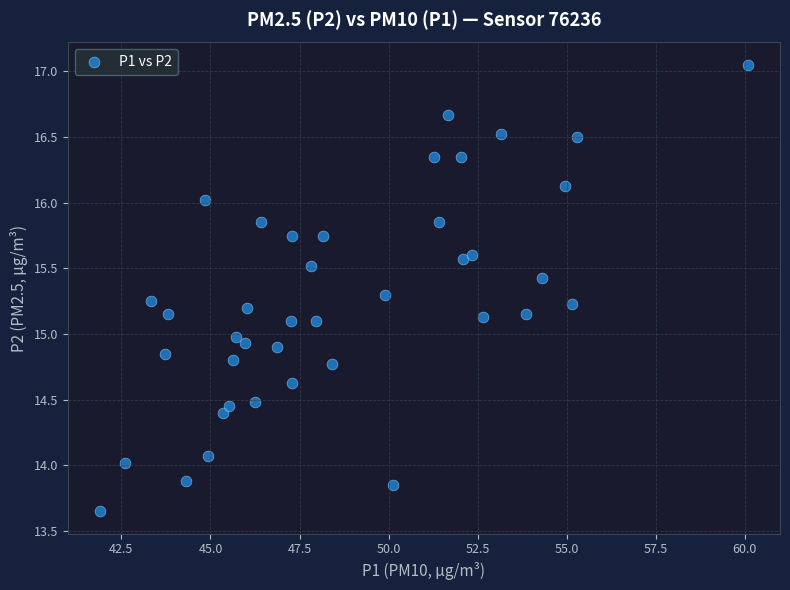

What is the range of X values (max minus min)?

18.2